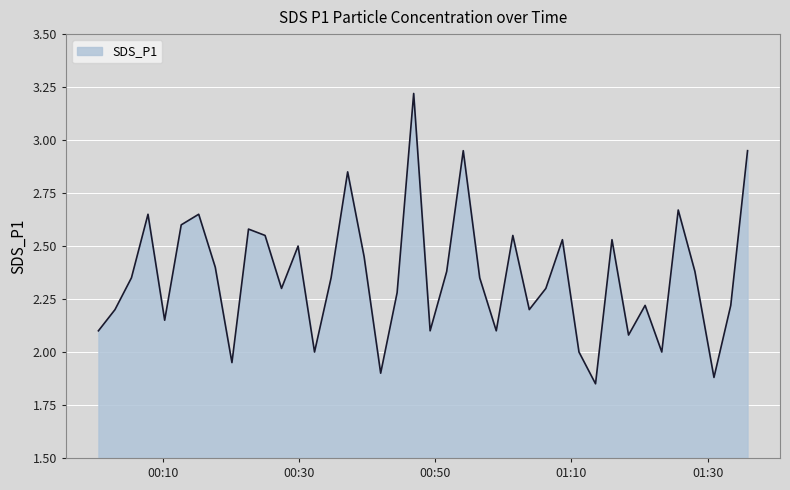

Reading left to right, transcribe all the data shown in this chart.

2021/04/28 00:00:30=2.1	2021/04/28 00:02:56=2.2	2021/04/28 00:05:21=2.4	2021/04/28 00:07:47=2.6	2021/04/28 00:10:14=2.1	2021/04/28 00:12:40=2.6	2021/04/28 00:15:14=2.6	2021/04/28 00:17:40=2.4	2021/04/28 00:20:07=1.9	2021/04/28 00:22:33=2.6	2021/04/28 00:24:59=2.5	2021/04/28 00:27:24=2.3	2021/04/28 00:29:50=2.5	2021/04/28 00:32:15=2.0	2021/04/28 00:34:41=2.4	2021/04/28 00:37:07=2.9	2021/04/28 00:39:32=2.5	2021/04/28 00:41:58=1.9	2021/04/28 00:44:23=2.3	2021/04/28 00:46:49=3.2	2021/04/28 00:49:14=2.1	2021/04/28 00:51:40=2.4	2021/04/28 00:54:06=3.0	2021/04/28 00:56:31=2.4	2021/04/28 00:58:57=2.1	2021/04/28 01:01:23=2.5	2021/04/28 01:03:48=2.2	2021/04/28 01:06:14=2.3	2021/04/28 01:08:40=2.5	2021/04/28 01:11:06=2.0	2021/04/28 01:13:32=1.9	2021/04/28 01:15:57=2.5	2021/04/28 01:18:23=2.1	2021/04/28 01:20:49=2.2	2021/04/28 01:23:16=2.0	2021/04/28 01:25:41=2.7	2021/04/28 01:28:08=2.4	2021/04/28 01:30:56=1.9	2021/04/28 01:33:24=2.2	2021/04/28 01:35:52=3.0